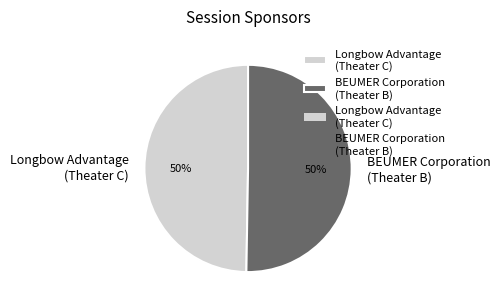

To the nearest percent, what portion does Longbow Advantage (Theater C) represent?

50%